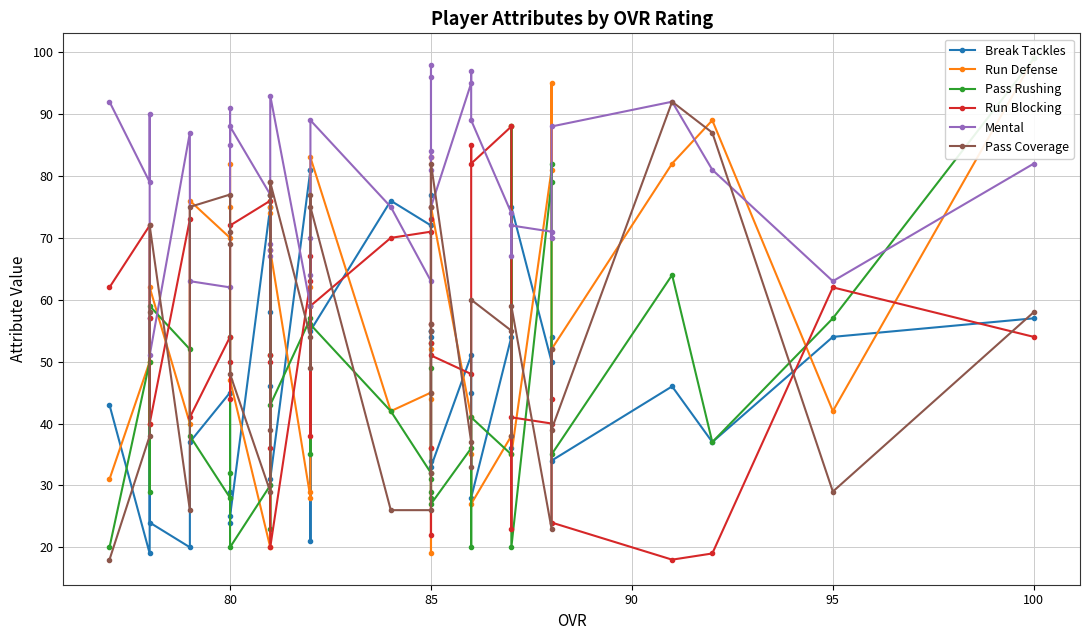

Does the chart have visible grid lines?

Yes